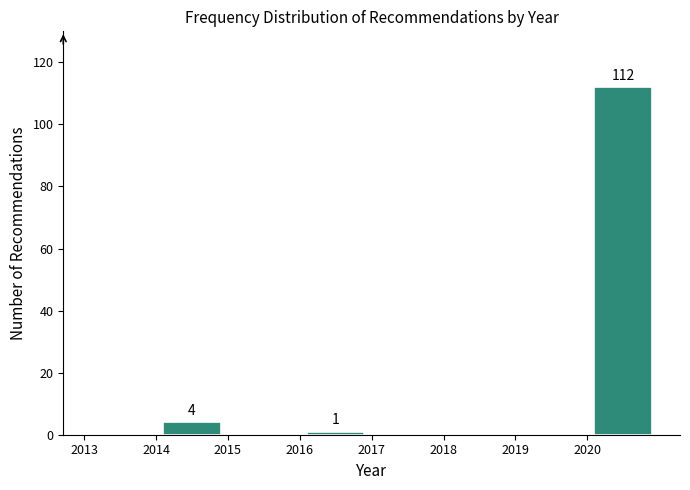

Over which range of the x-axis is the bar tallest?

2020 to 2021